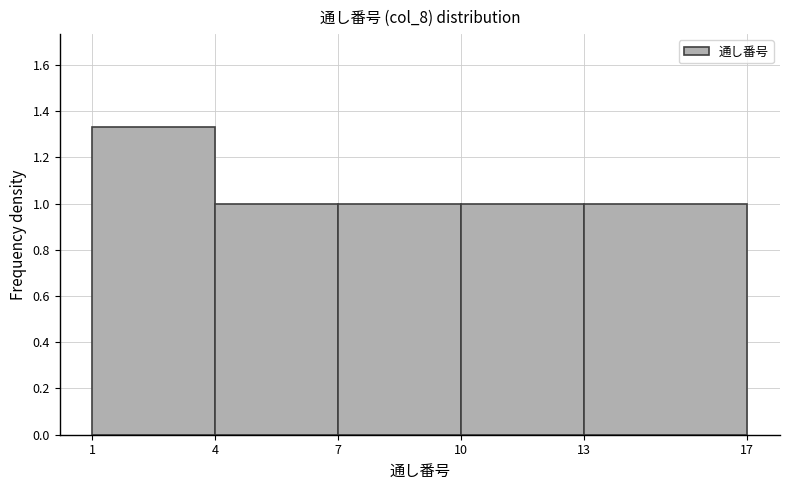

Reading left to right, list every bar in this chart as the range it spans on the x-axis followed by its height. The values are not printed on the chart, so give them approximately, as read against the axis.

1 to 4: 1.34
4 to 7: 1.00
7 to 10: 1.00
10 to 13: 1.00
13 to 17: 1.00